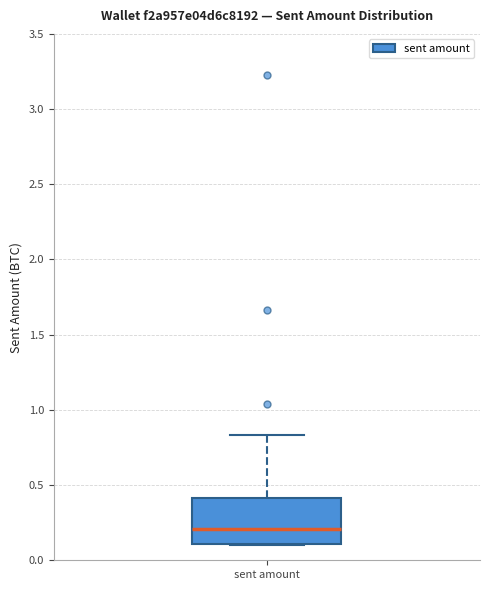

Read this box plot against the y-axis: the position of the median line, the range covered by the box, and the ends of both whiskers. The values are not printed on the chart, so give them approximately, as read against the axis.

median 0.20, box 0.10 to 0.40, whiskers 0.10 to 0.85